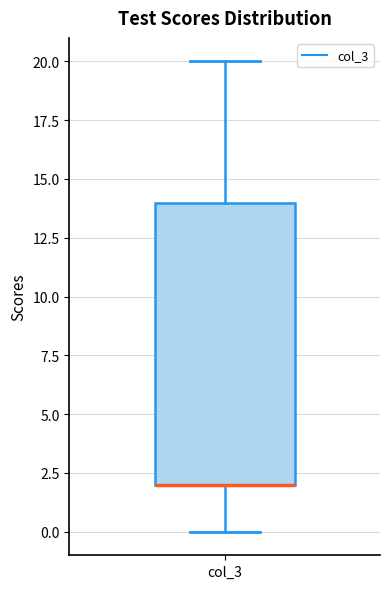

Transcribe this box plot: give where the median line is, the range the box spans, and where the two whiskers end, as read against the y-axis. The values are not printed on the chart, so give them approximately, as read against the axis.

median 2 (drawn on the box's lower edge), box 2 to 14, whiskers 0 to 20